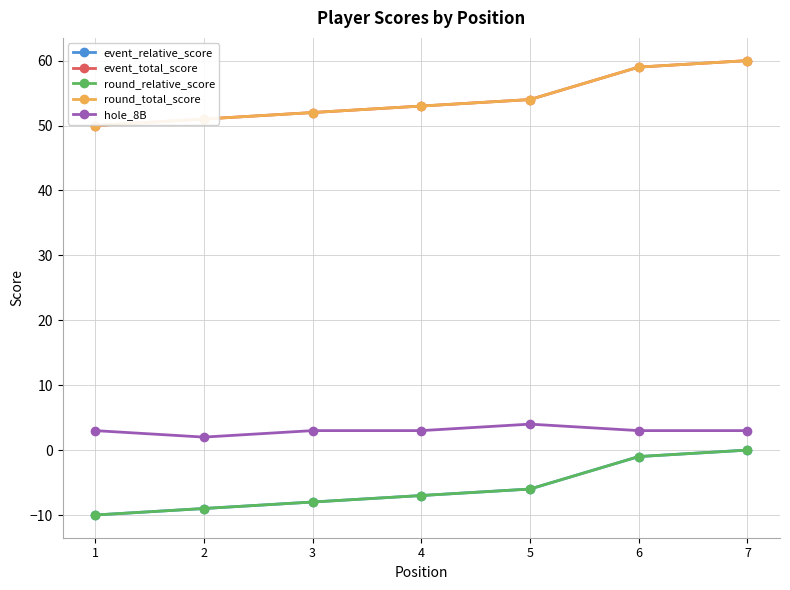

Rank the series by their maximum value, from highest to lowest.

event_total_score, round_total_score, hole_8B, event_relative_score, round_relative_score